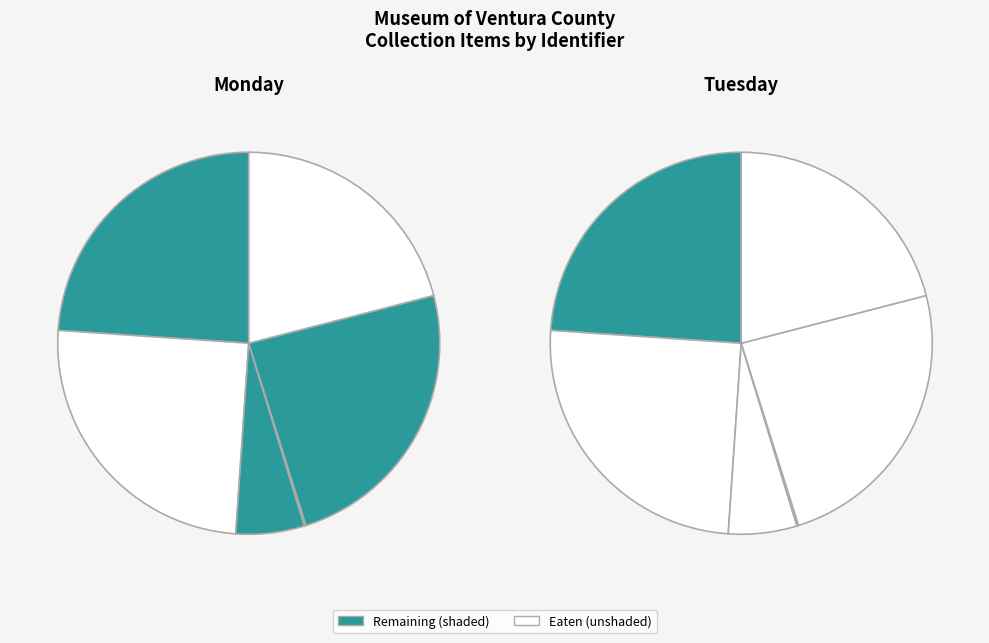

True or false: Miss Redmond and Cat accounts for 1% of the total.

False